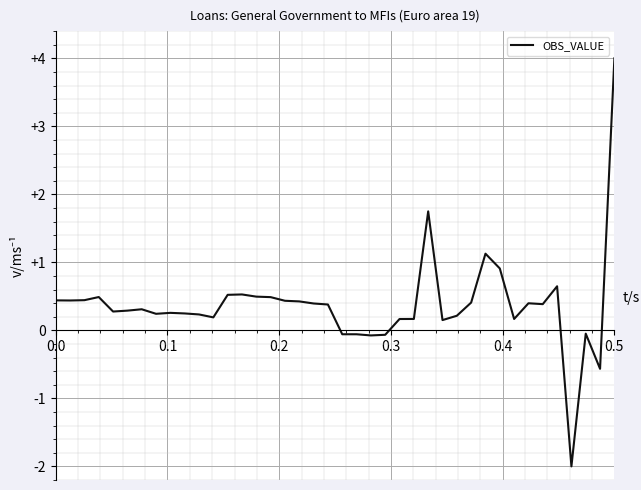

What is the smallest value displayed?

-2.0